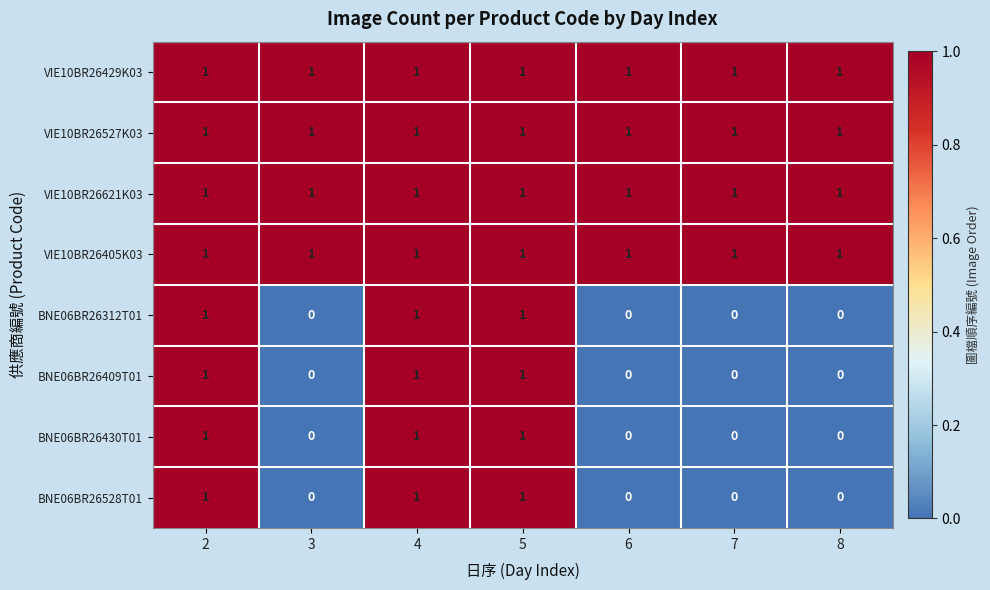

What is the sum of all BNE06BR26528T01 values?

3